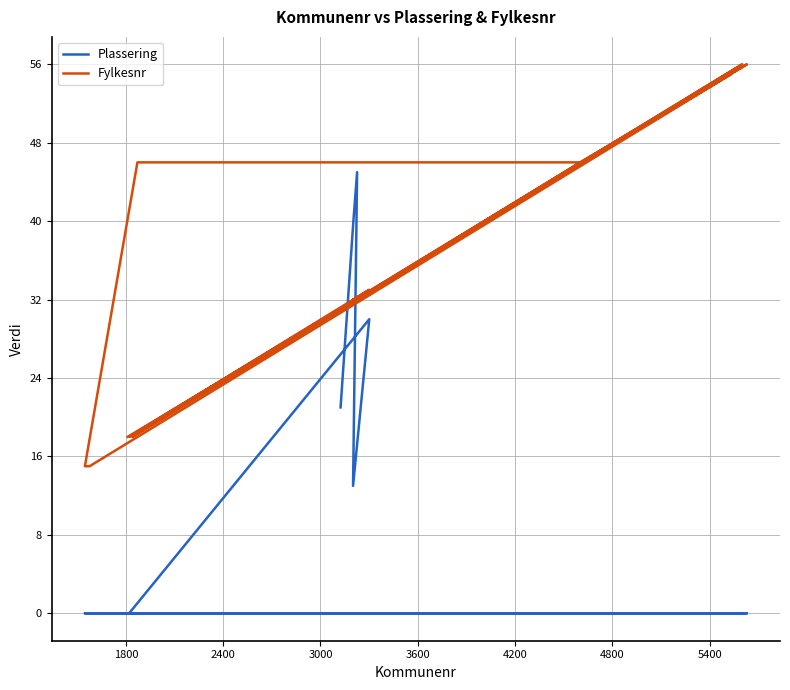

Which series has the widest spread of values?

Plassering